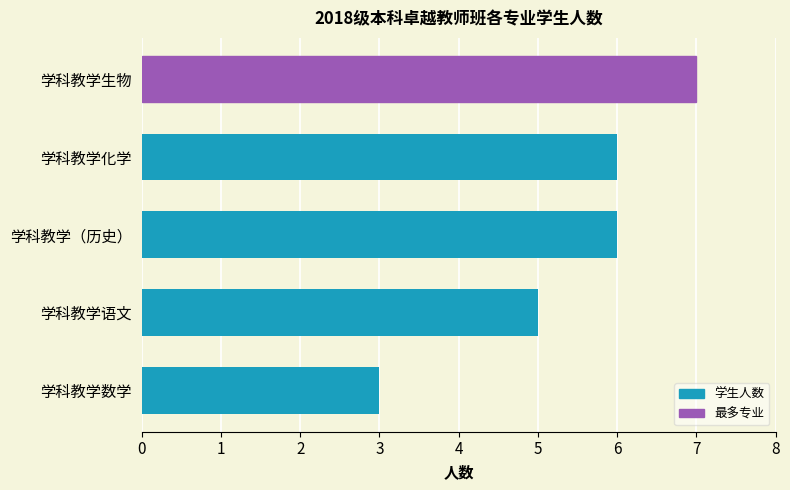

Reading bottom to top, what are all the values shown in this chart?

3	5	6	6	7